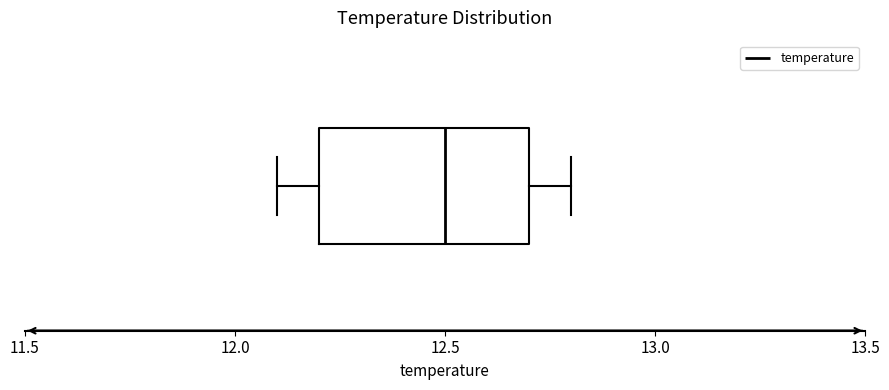

Transcribe this box plot: give where the median line is, the range the box spans, and where the two whiskers end, as read against the x-axis. The values are not printed on the chart, so give them approximately, as read against the axis.

median 12.5, box 12.2 to 12.7, whiskers 12.1 to 12.8